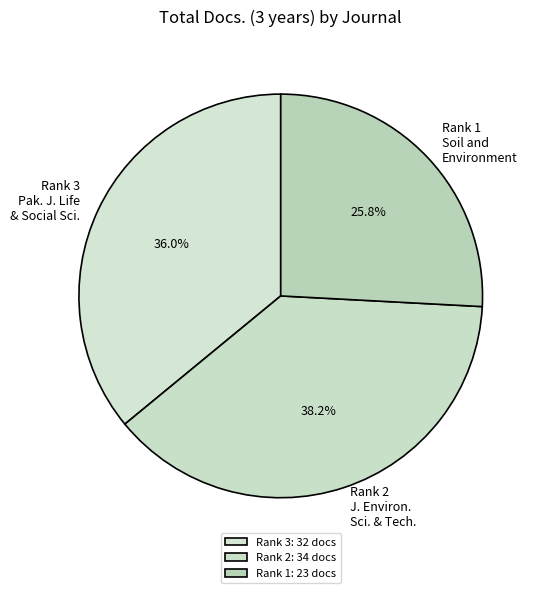

Is there a majority slice in this chart?

No